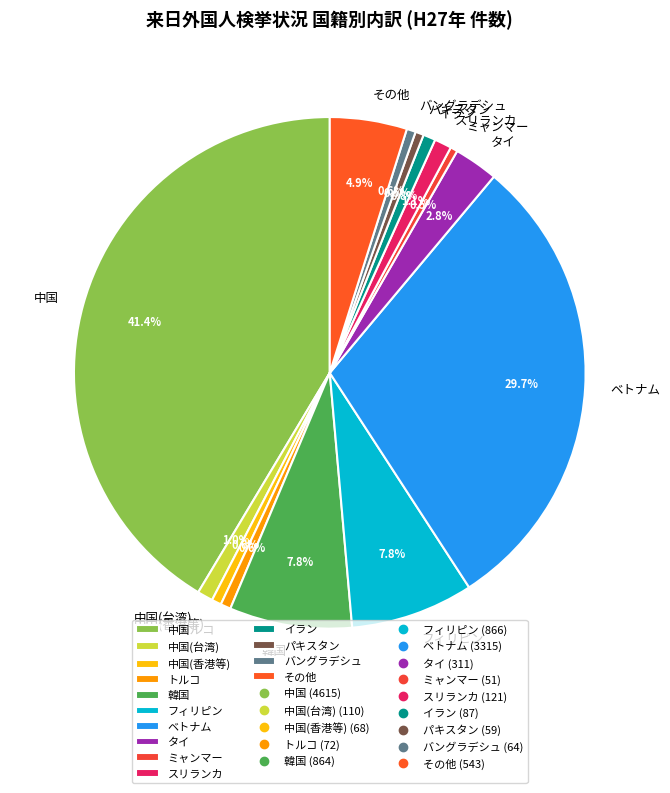

What is the ratio of the value at ベトナム to the value at パキスタン?

56.2